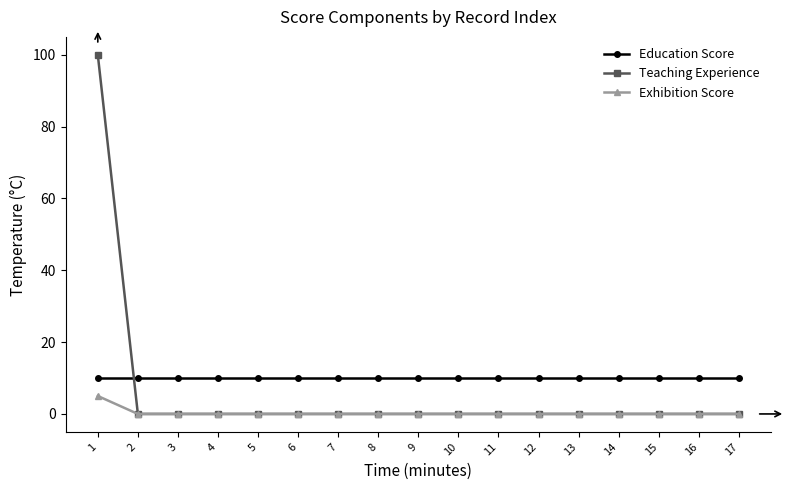

True or false: Exhibition Score has a value of 0 at 13.

True